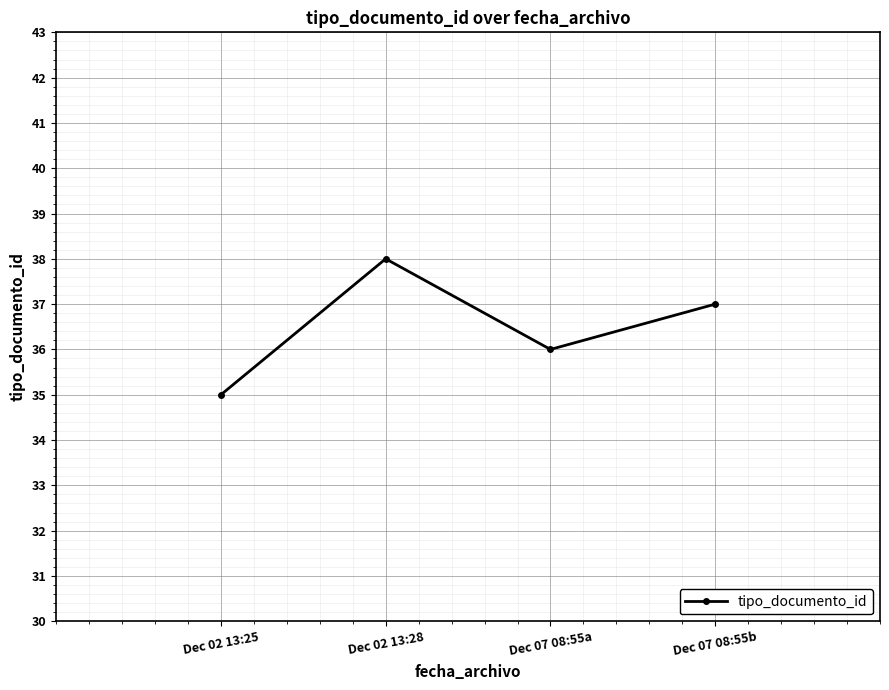

Reading left to right, list all the values displayed in this chart.

Dec 02 13:25=35	Dec 02 13:28=38	Dec 07 08:55a=36	Dec 07 08:55b=37